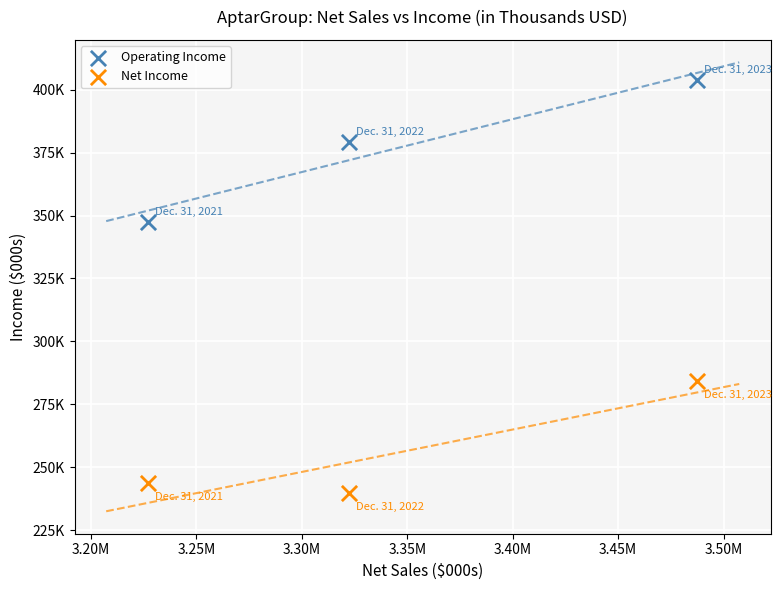

Which series has the largest Y range (max minus min)?

Operating Income